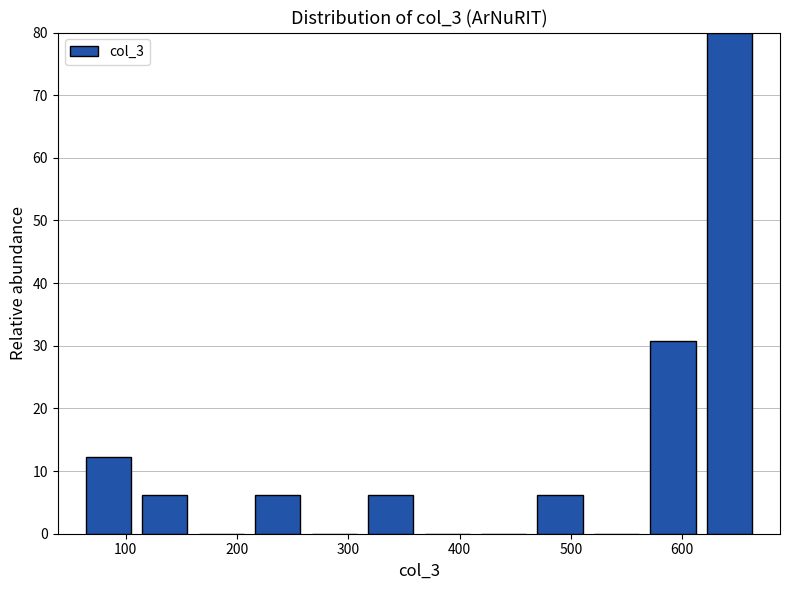

How tall is the bar that spans 470 to 520 on the x-axis? Neither the bar edges nor the heights are printed on the chart, so give them approximately, as read against the axes.

6